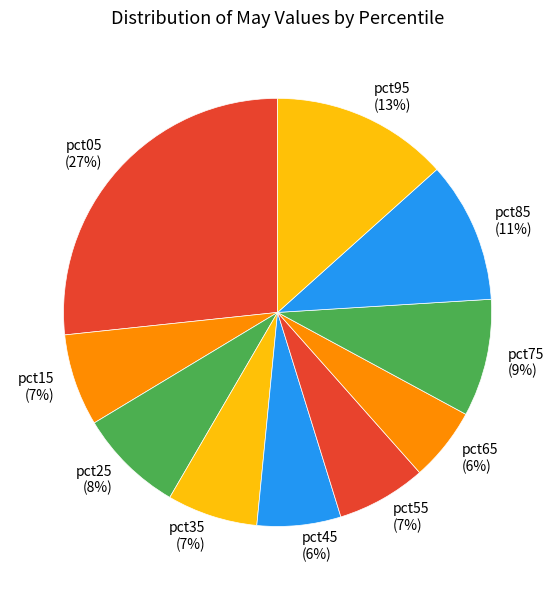

To the nearest percent, what percentage of the pie is pct65?

6%